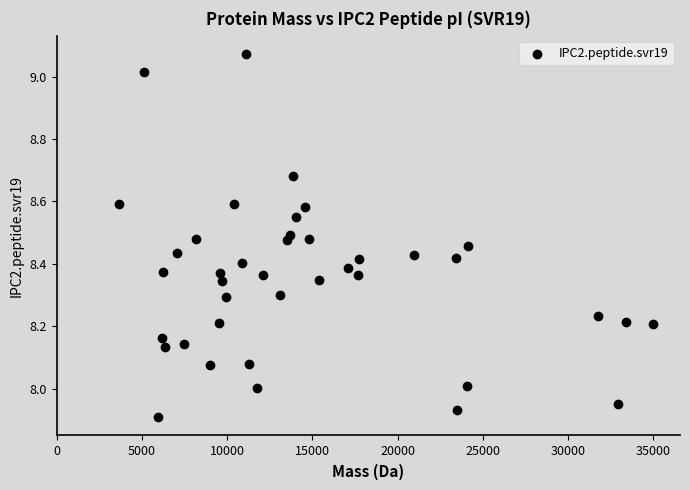

What is the range of Y values (max minus min)?

1.2